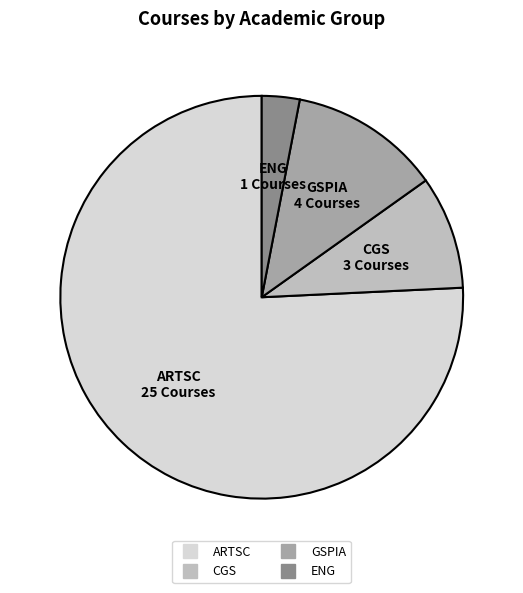

Is there a majority slice in this chart?

Yes